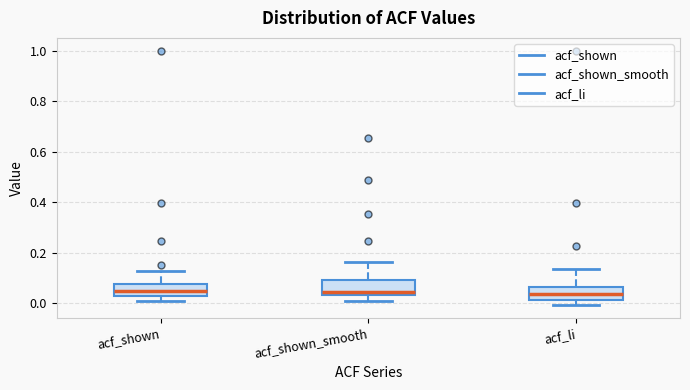

Where is the lower edge of the box for acf_shown_smooth on the y-axis? The values are not printed on the chart, so give them approximately, as read against the axis.

0.04